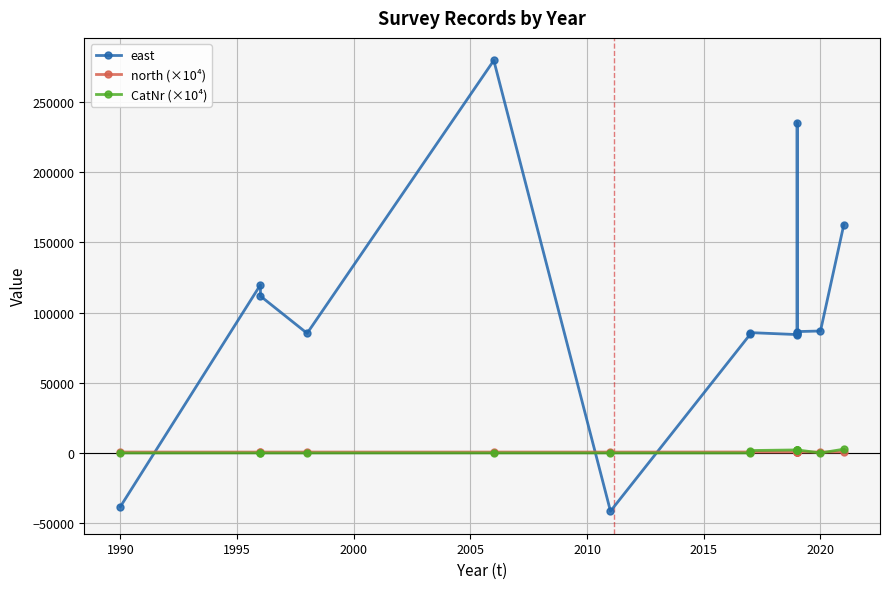

How many values in the north (×10⁴) series exceed 647?

9